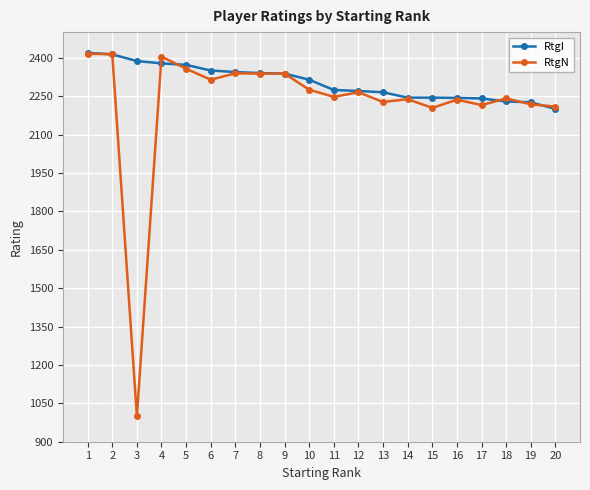

Is the value of RtgN at 7 greater than the value of RtgI at 2?

No